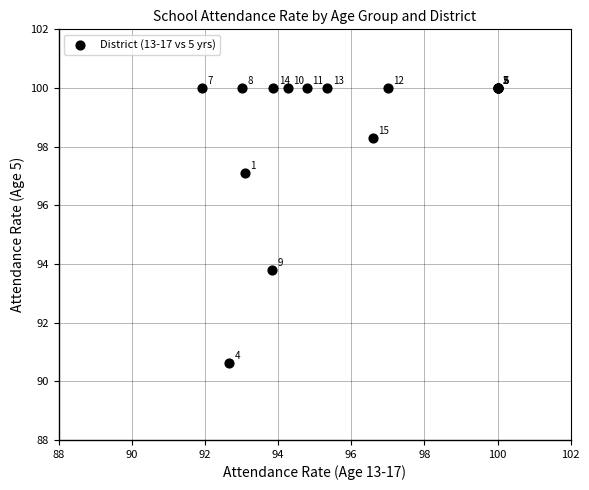

What Y value in the scatter plot is closest to 95?

93.8